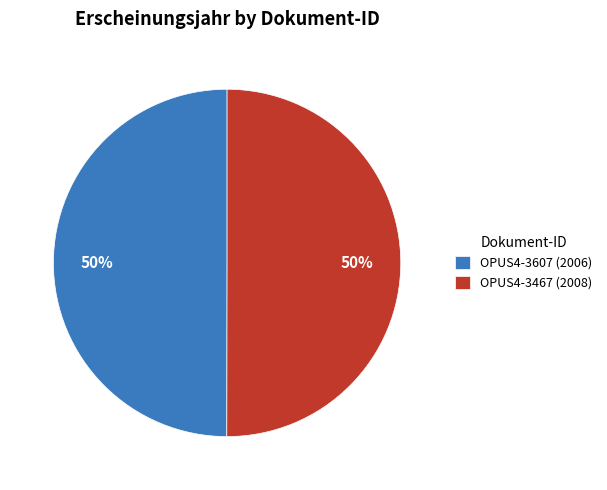

How many slices are in this pie chart?

2